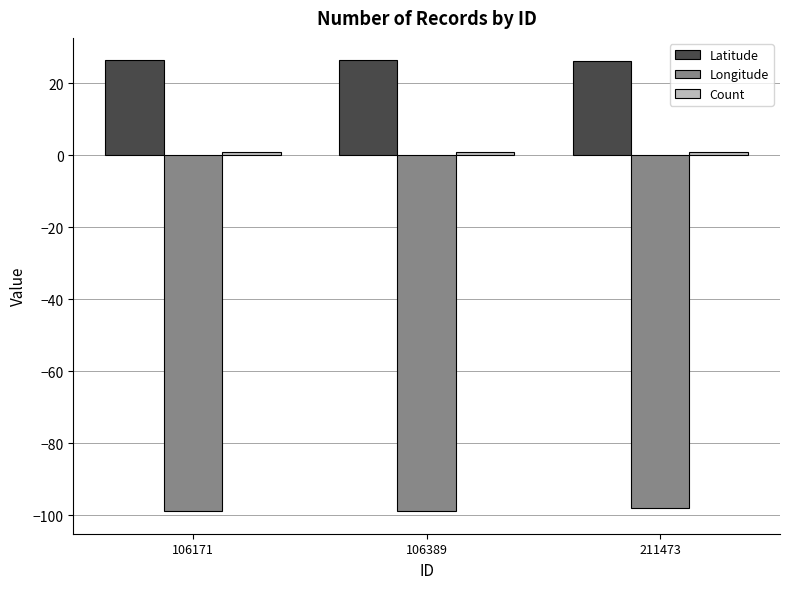

What is the sum of all Longitude values?

-295.6